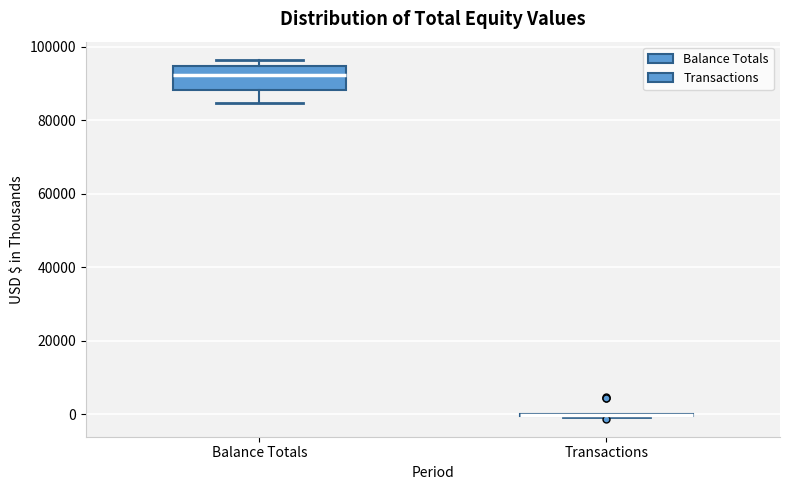

Reading left to right, transcribe this box plot: for each box, give where its median line is, the range the box spans, and where its two whiskers end, as read against the y-axis. The values are not printed on the chart, so give them approximately, as read against the axis.

Balance Totals: median 92000, box 88000 to 94000, whiskers 84000 to 96000
Transactions: box collapsed to a line at 0, whiskers 0 to 0